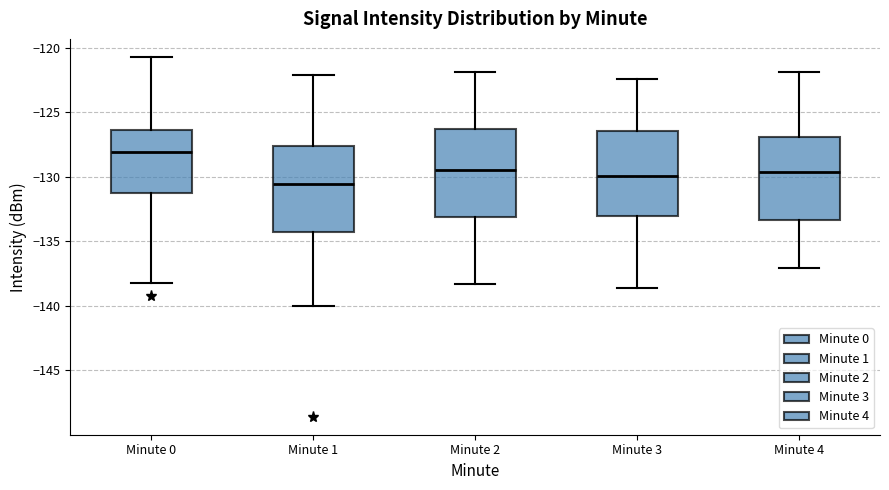

Reading left to right, transcribe this box plot: for each box, give where its median line is, the range the box spans, and where its two whiskers end, as read against the y-axis. The values are not printed on the chart, so give them approximately, as read against the axis.

Minute 0: median -128.0, box -131.5 to -126.5, whiskers -138.0 to -120.5
Minute 1: median -130.5, box -134.5 to -127.5, whiskers -140.0 to -122.0
Minute 2: median -129.5, box -133.0 to -126.5, whiskers -138.5 to -122.0
Minute 3: median -130.0, box -133.0 to -126.5, whiskers -138.5 to -122.5
Minute 4: median -129.5, box -133.5 to -127.0, whiskers -137.0 to -122.0